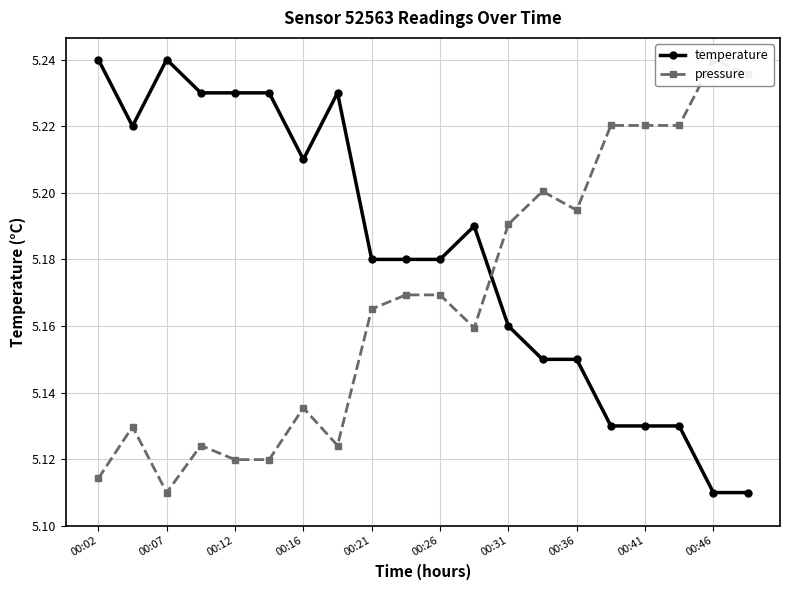

True or false: temperature has a value of 8.4 at 00:46.

False